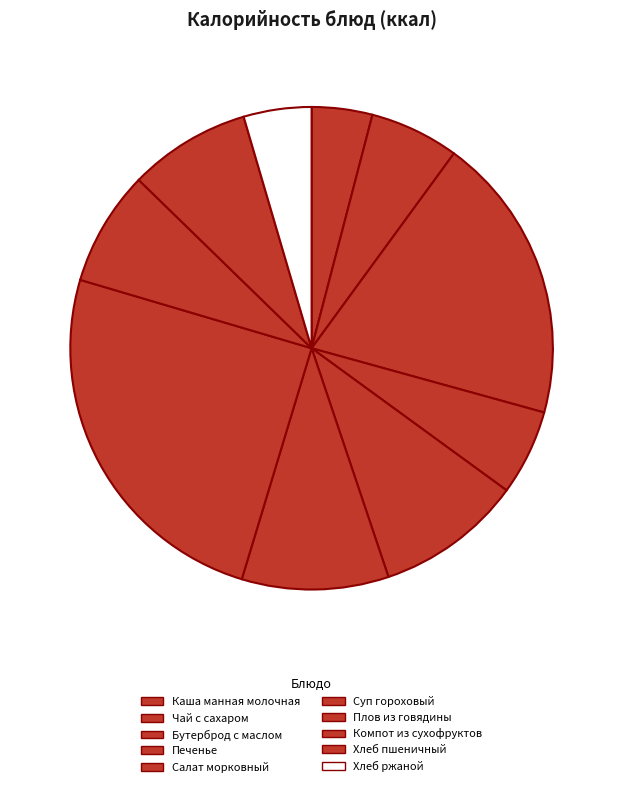

How many segments does this pie chart have?

10